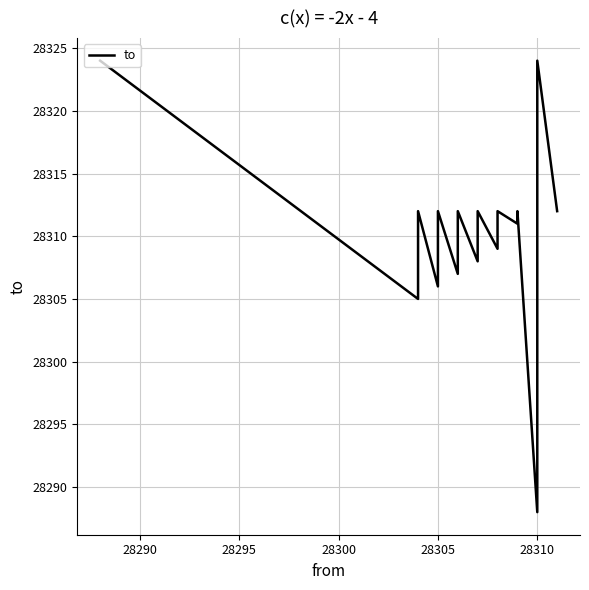

Is it true that the value at 23 is 45442?

False